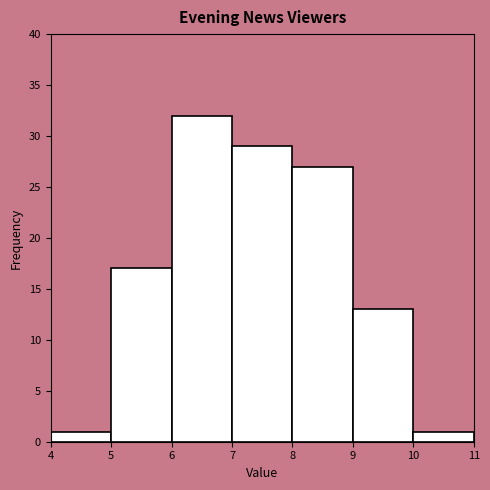

Which range on the x-axis has the tallest bar?

6 to 7